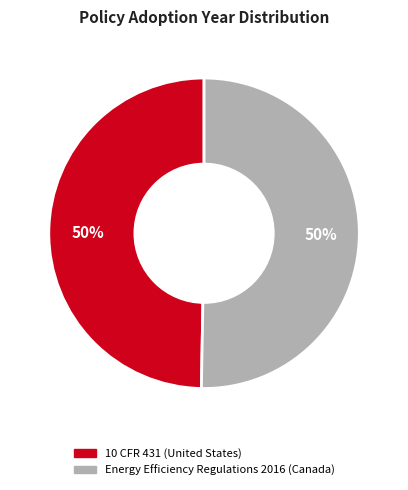

To the nearest percent, what is the average slice percentage?

50%